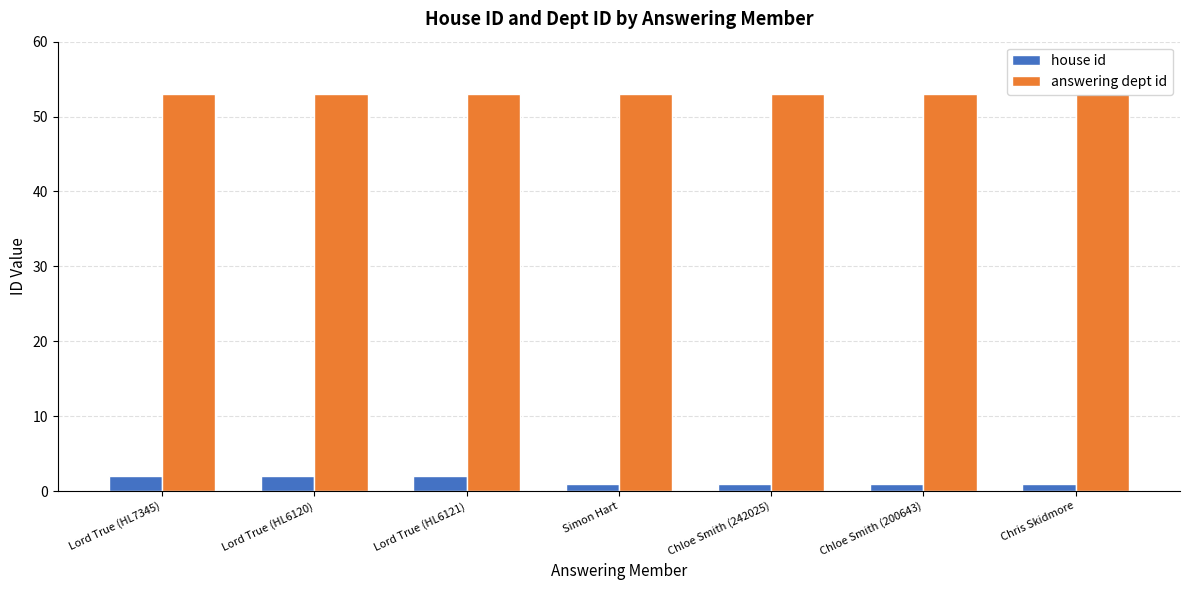

Is it true that house id equals 0 at Lord True (HL7345)?

False